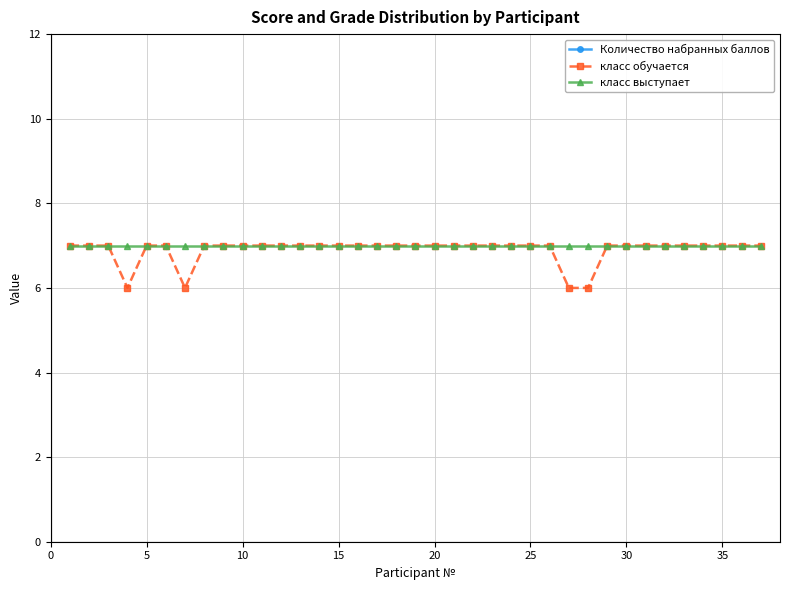

What is the highest value of the класс обучается series?

7